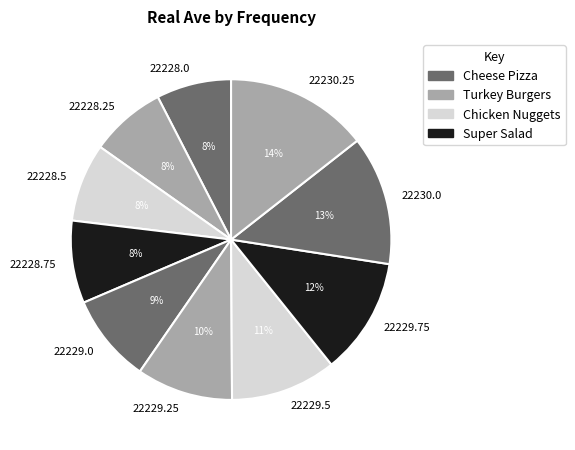

What percentage is the 22228.0 slice, to the nearest percent?

8%